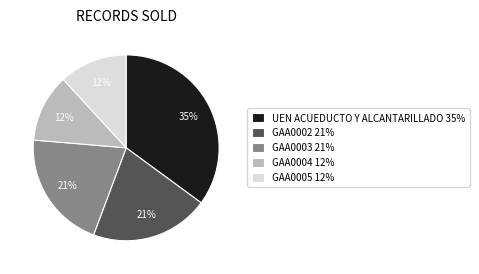

The GAA0004 slice represents 12% of the pie. True or false?

True